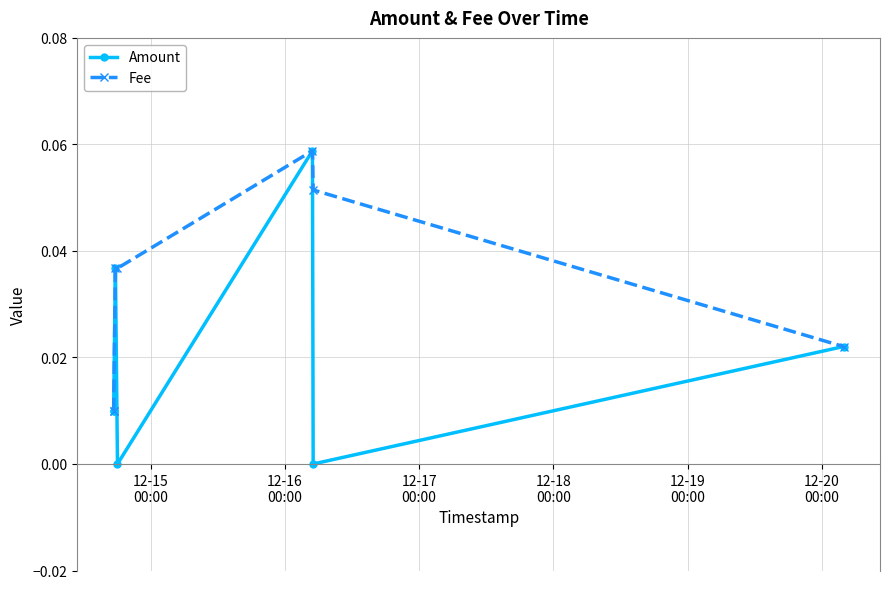

True or false: Fee and Amount cross at least once.

False